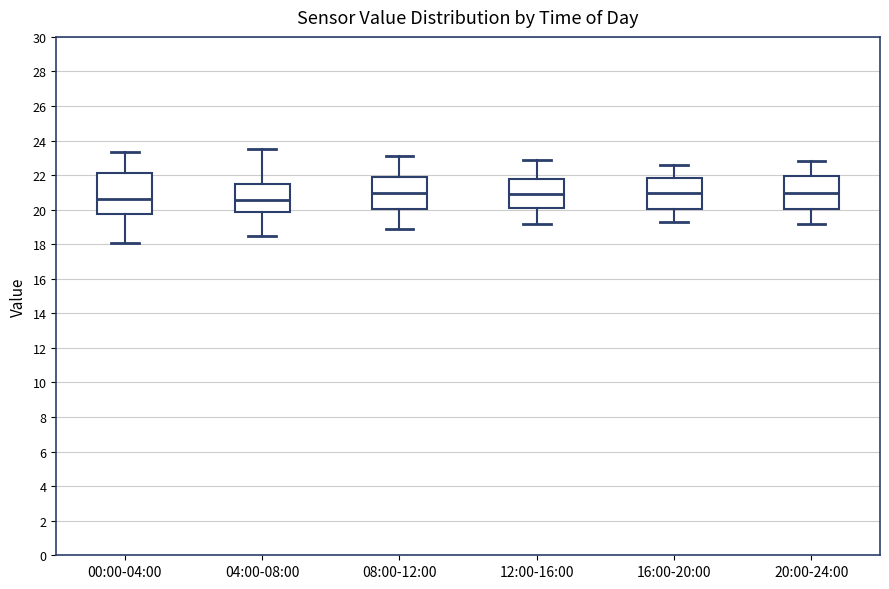

Which box is the tallest, from its lower edge to its upper edge?

00:00-04:00